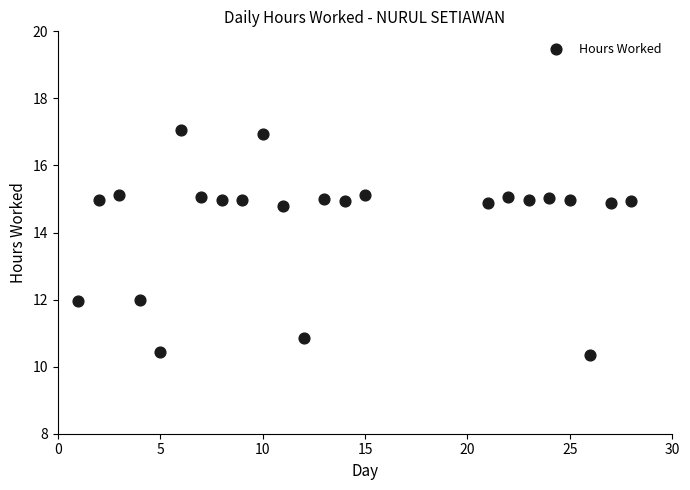

What is the range of Y values (max minus min)?

6.7